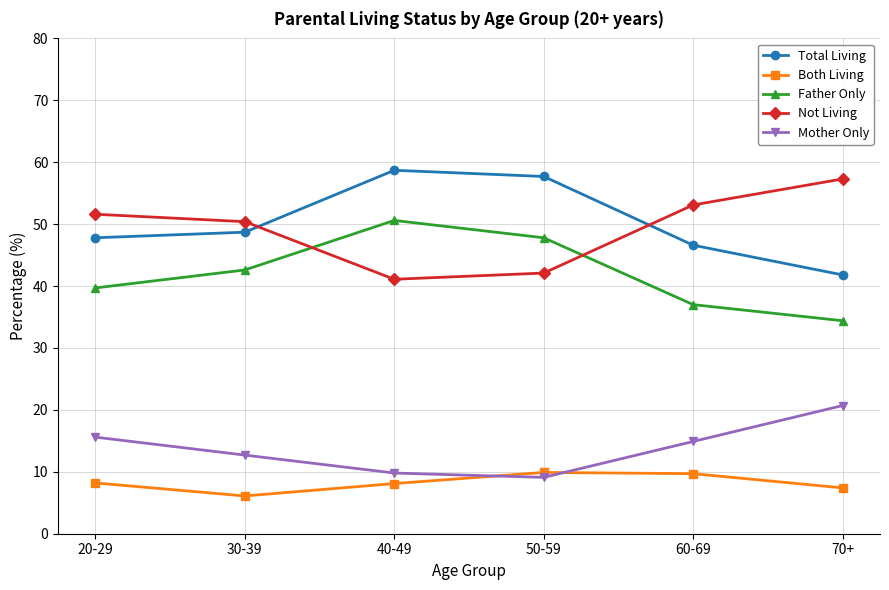

What is the difference between the Total Living values at 30-39 and 20-29?

0.9